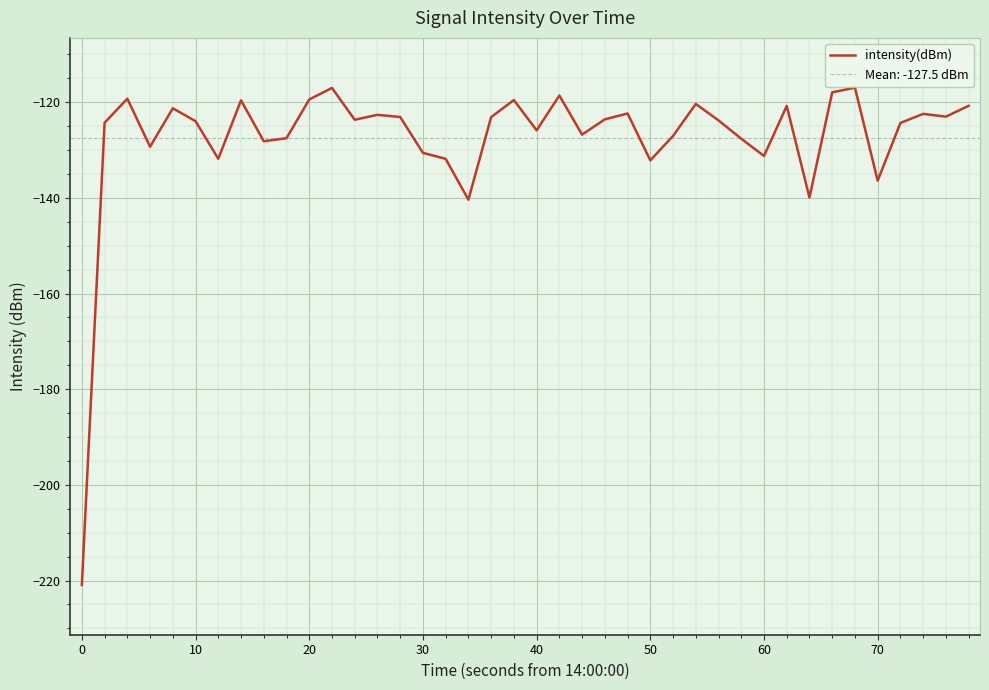

What is the sum of all values?

-5099.0